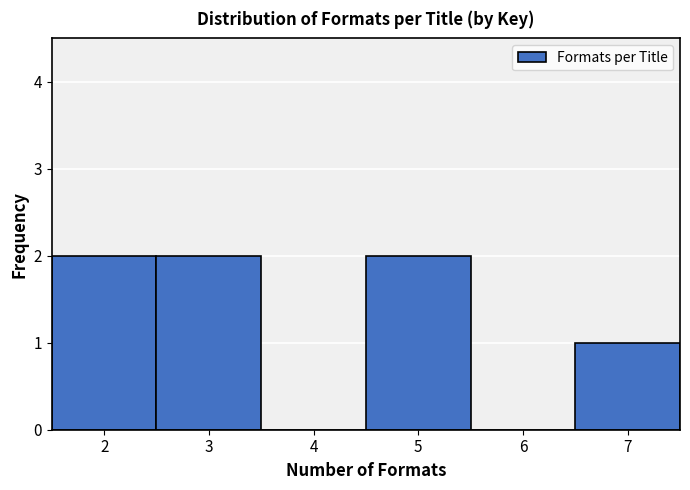

Reading left to right, transcribe this chart: for each bar, give the range it covers on the x-axis and its height. The values are not printed on the chart, so give them approximately, as read against the axis.

1.5 to 2.5: 2
2.5 to 3.5: 2
3.5 to 4.5: 0
4.5 to 5.5: 2
5.5 to 6.5: 0
6.5 to 7.5: 1